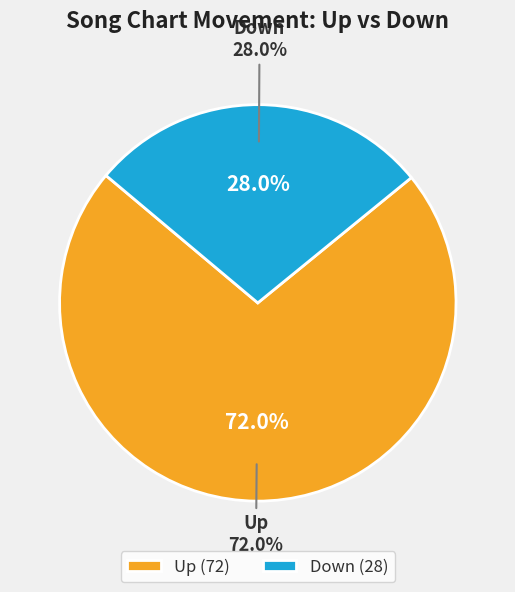

True or false: down accounts for 21% of the total.

False